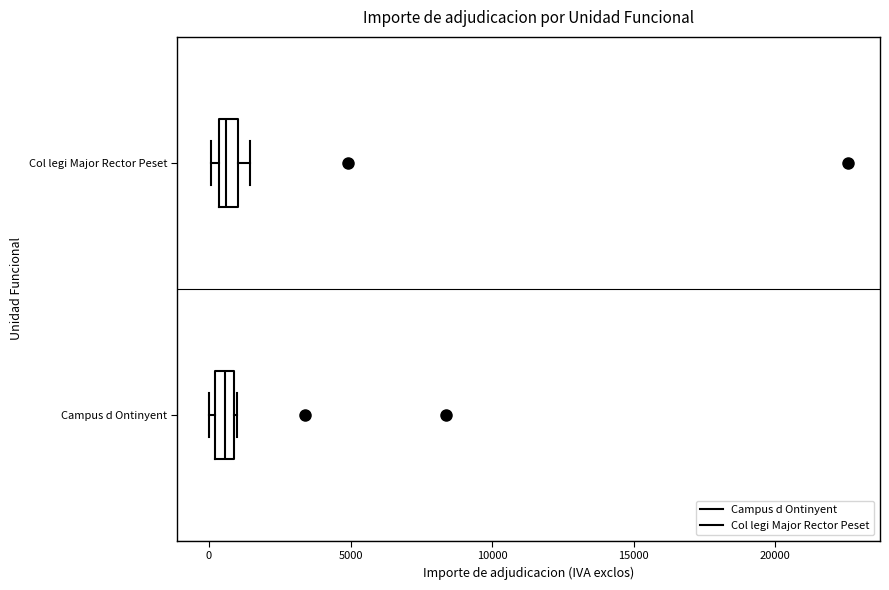

Where is the right edge of the box for Col legi Major Rector Peset on the x-axis? The values are not printed on the chart, so give them approximately, as read against the axis.

1000